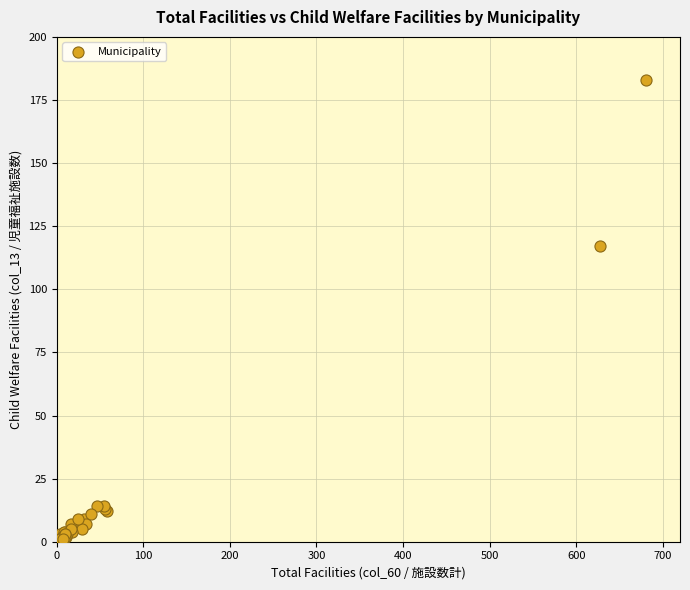

What Y value in the scatter plot is closest to 92?

117